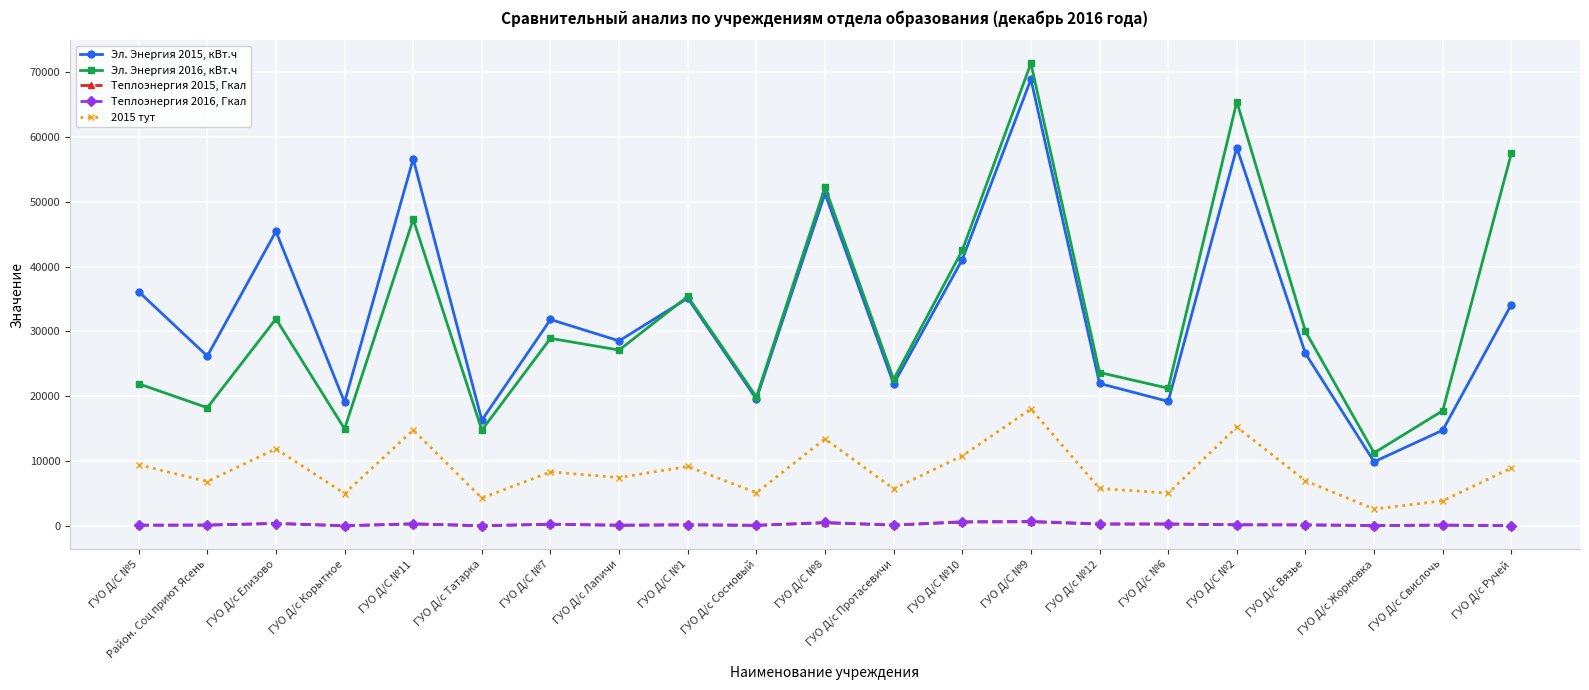

At ГУО Д/с Лапичи, list the series in order from largest to smallest.

Эл. Энергия 2015, кВт.ч, Эл. Энергия 2016, кВт.ч, 2015 тут, Теплоэнергия 2016, Гкал, Теплоэнергия 2015, Гкал